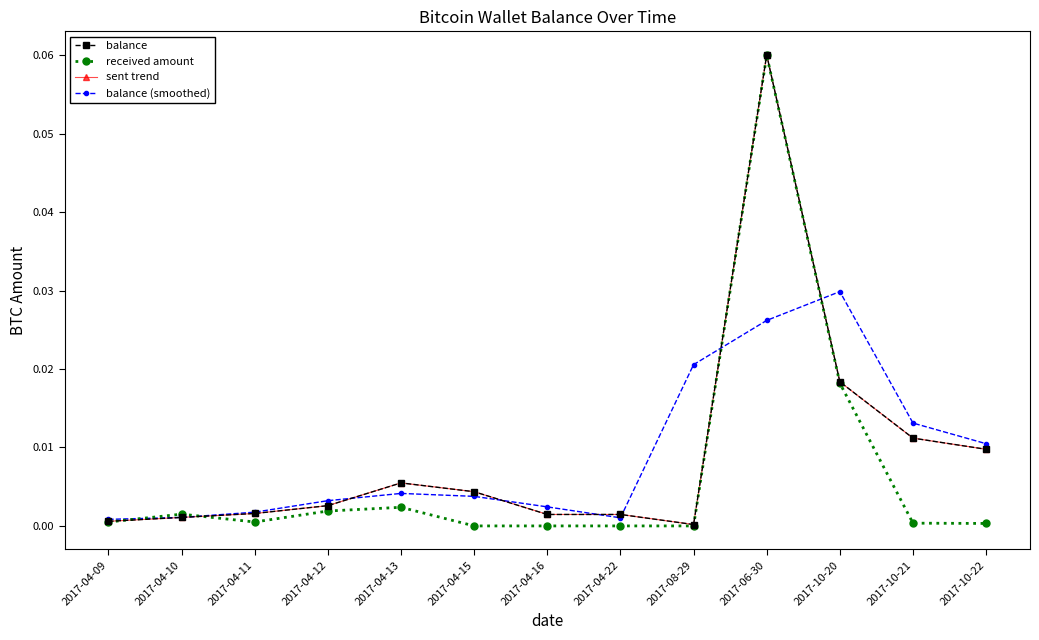

Does the chart display data point markers on the line(s)?

Yes